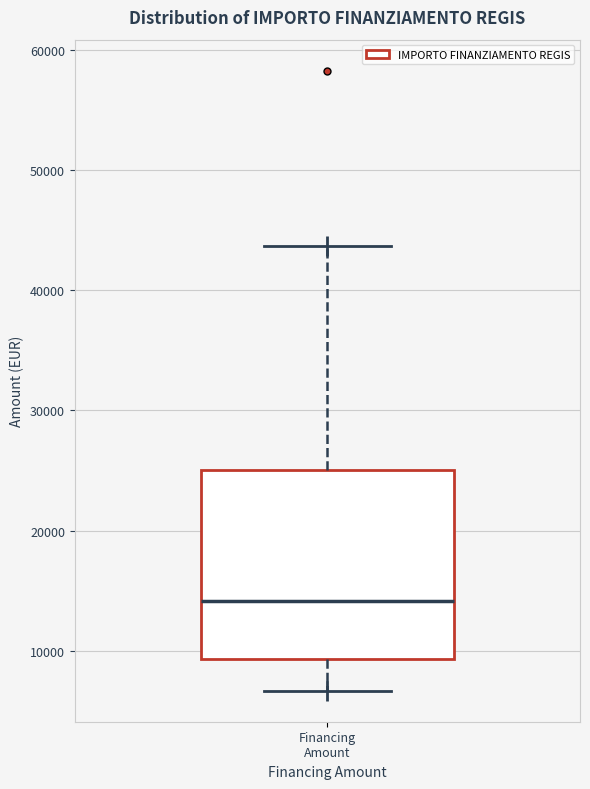

Read this box plot against the y-axis: the position of the median line, the range covered by the box, and the ends of both whiskers. The values are not printed on the chart, so give them approximately, as read against the axis.

median 14000, box 9000 to 25000, whiskers 7000 to 44000